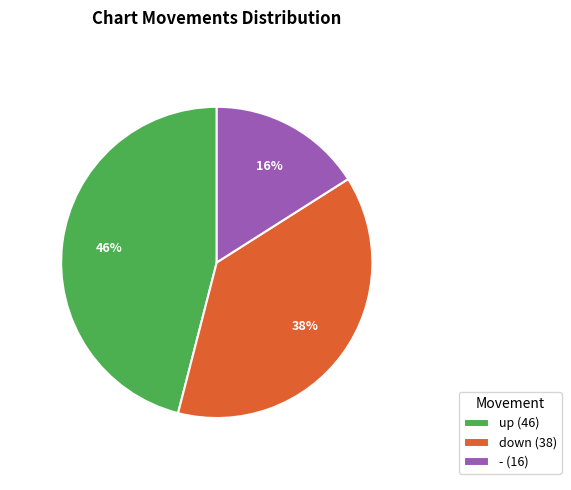

Which has a higher value, down or up?

up